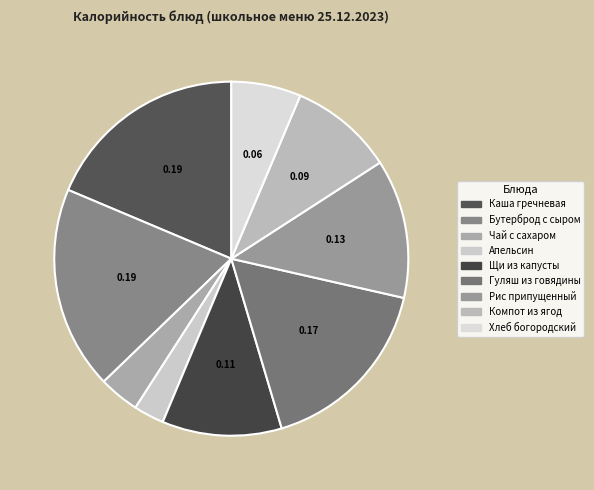

Which slice is the smallest?

Апельсин